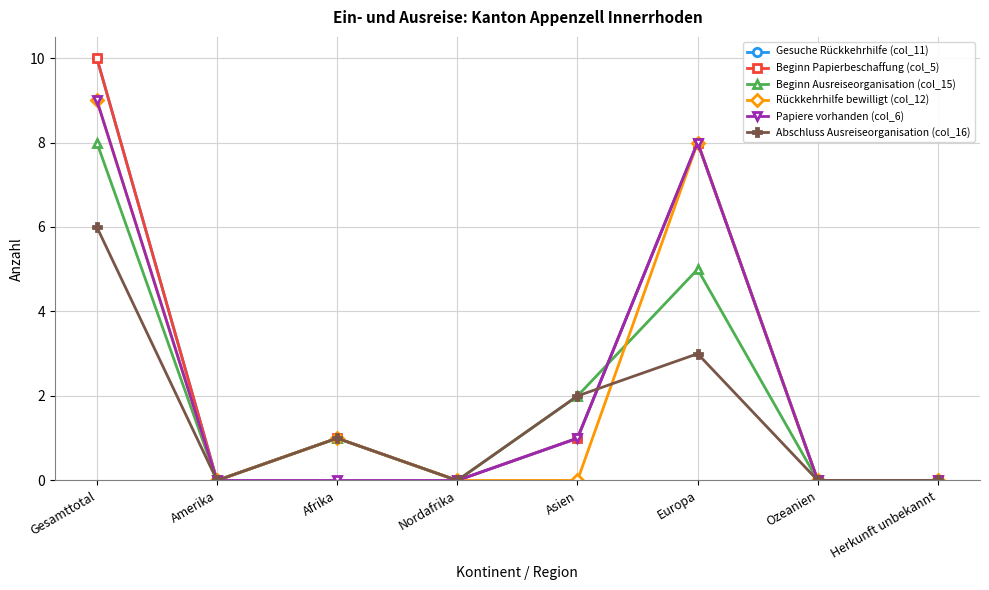

What is the label of the 4th point from the left?

Nordafrika